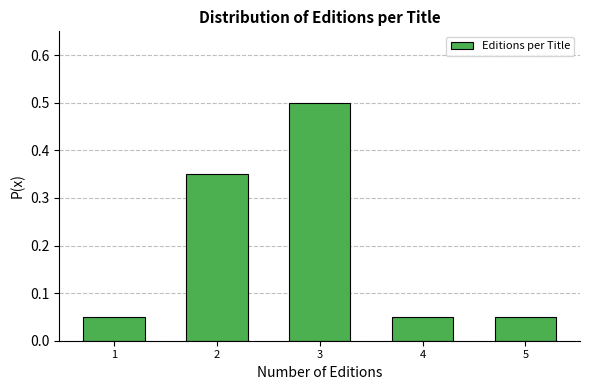

Which label corresponds to the largest value in the chart?

3